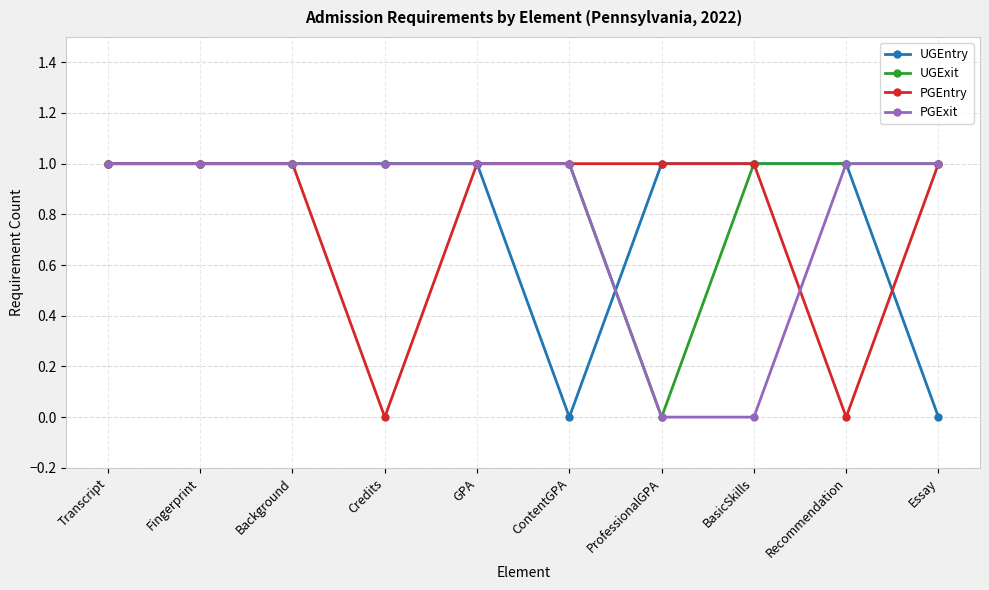

What is the total value across all series at Recommendation?

3